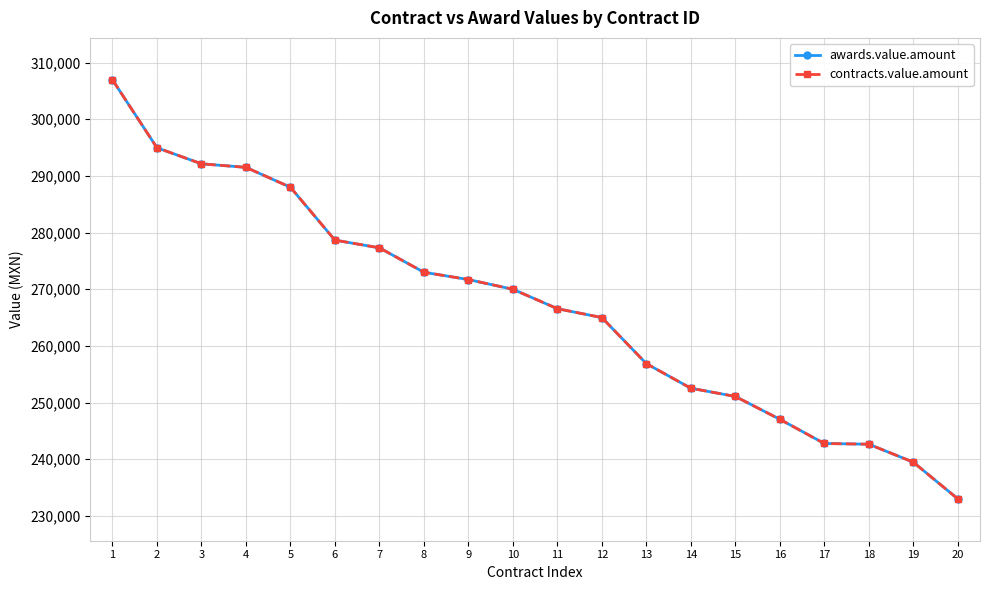

Which series has the largest total across all categories?

awards.value.amount